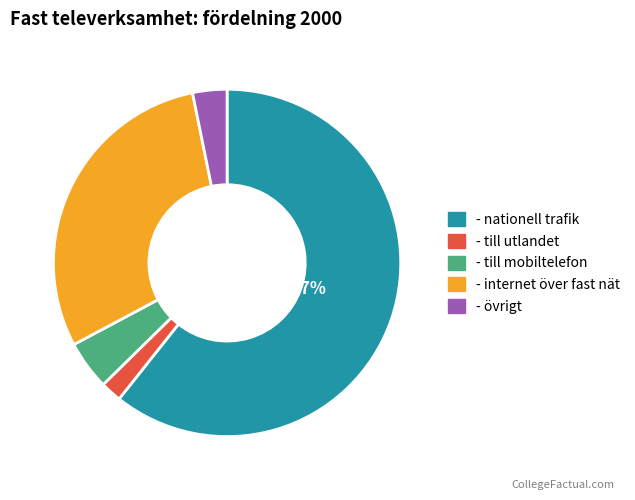

Combined, do - övrigt and - till utlandet account for over 50%?

No